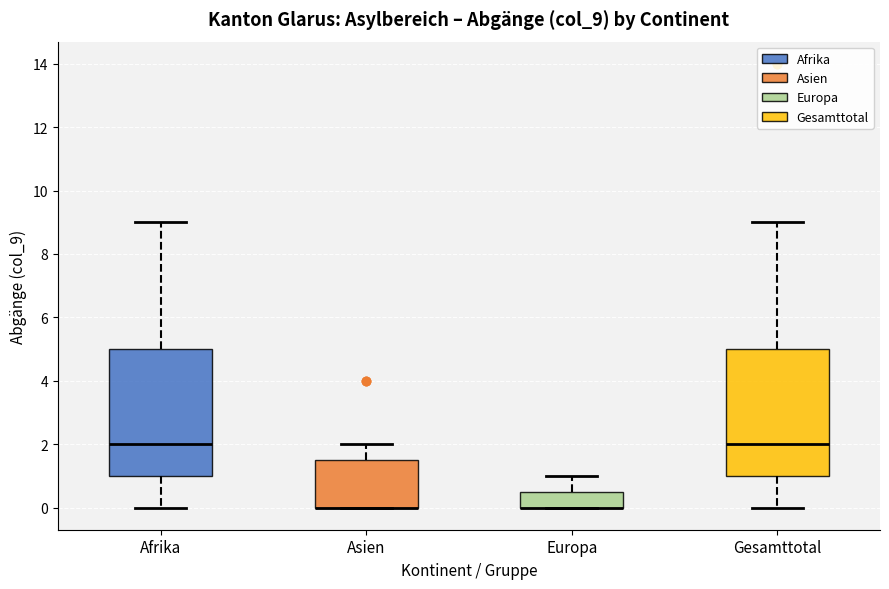

Where does the median line of the box for Gesamttotal sit on the y-axis? The values are not printed on the chart, so give them approximately, as read against the axis.

2.0